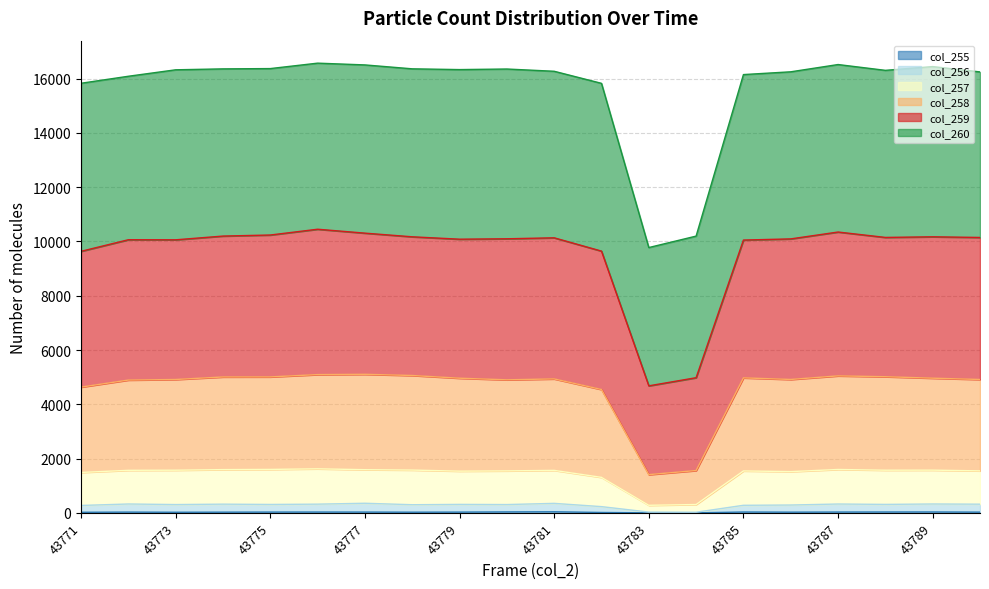

The value of col_255 at 43781 is 40. True or false?

True